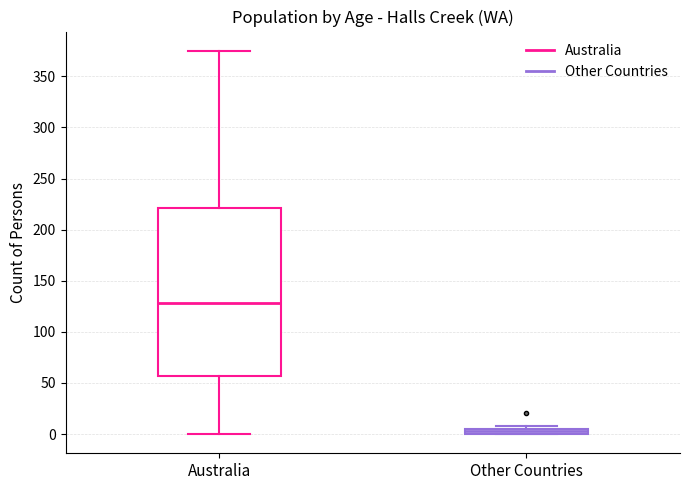

Which box has the lowest median line?

Other Countries